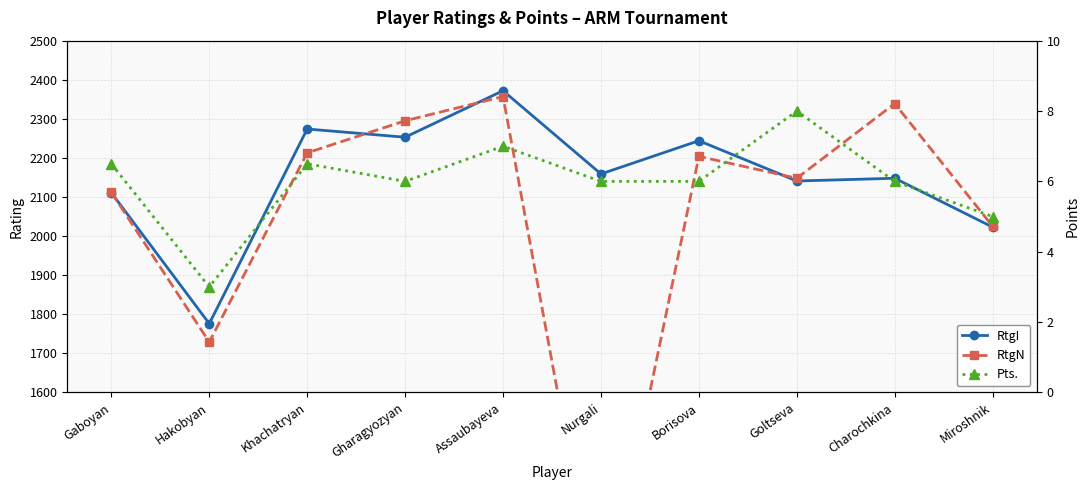

Count the number of categories in the chart.

10